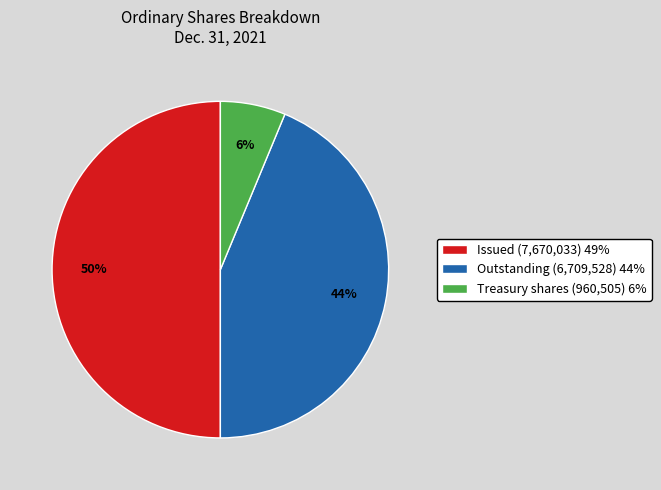

Is it true that Outstanding (6,709,528) 44% is 44% of the pie?

True